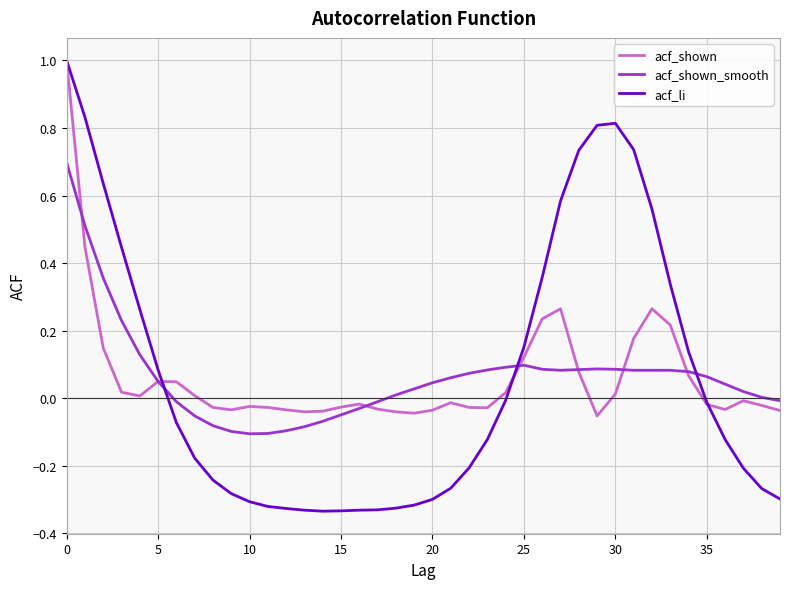

Which series has the largest range (max minus min)?

acf_li